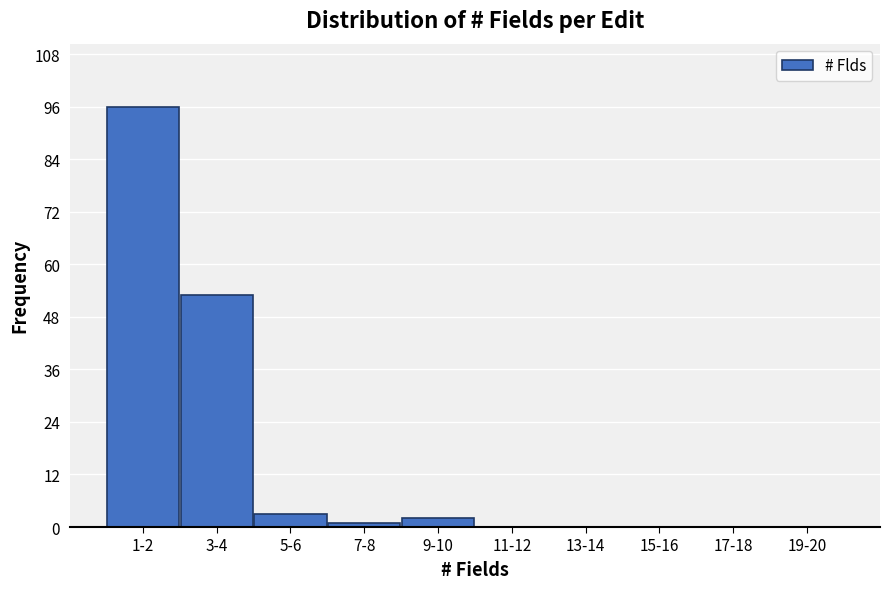

Reading left to right, extract all data points from this chart.

1-2=96	3-4=53	5-6=3	7-8=1	9-10=2	11-12=0	13-14=0	15-16=0	17-18=0	19-20=0